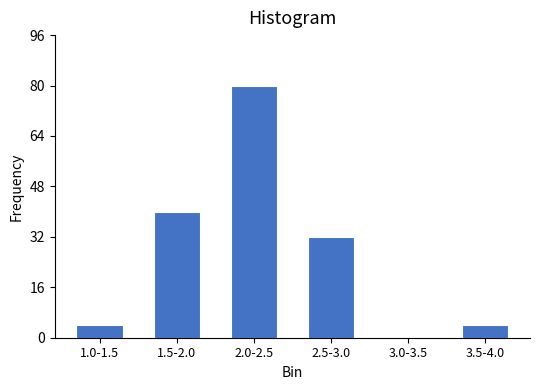

Reading left to right, list all the values displayed in this chart.

1.0-1.5=4	1.5-2.0=40	2.0-2.5=80	2.5-3.0=32	3.0-3.5=0	3.5-4.0=4